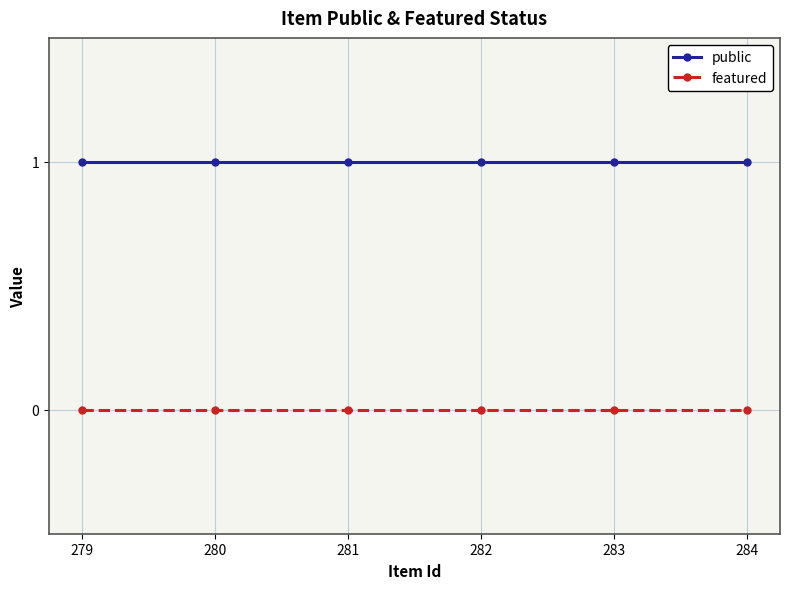

List the series in order of their peak value, lowest first.

featured, public